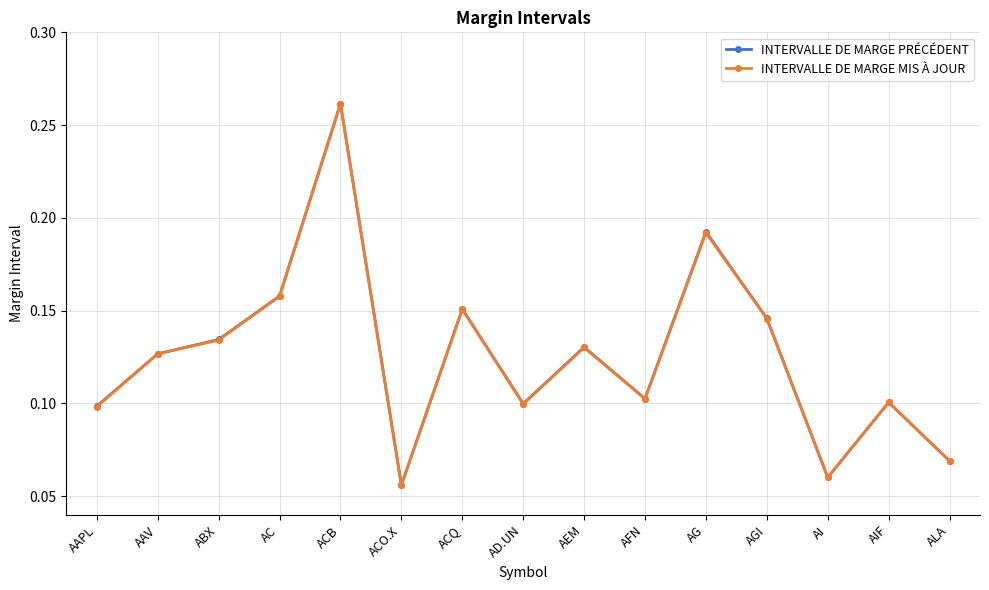

What are all the series names shown in the legend?

INTERVALLE DE MARGE PRÉCÉDENT, INTERVALLE DE MARGE MIS À JOUR